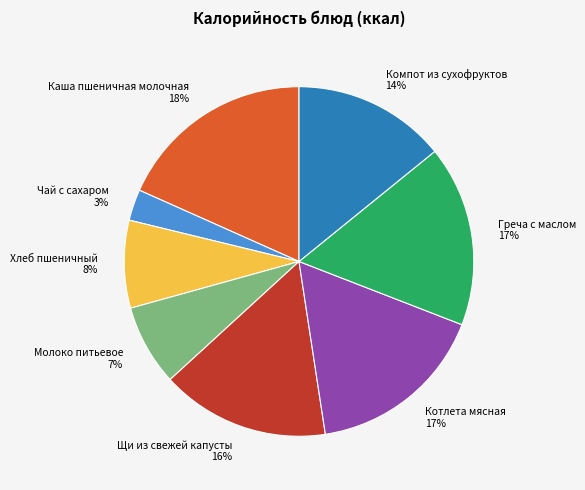

The Молоко питьевое slice represents 7% of the pie. True or false?

True